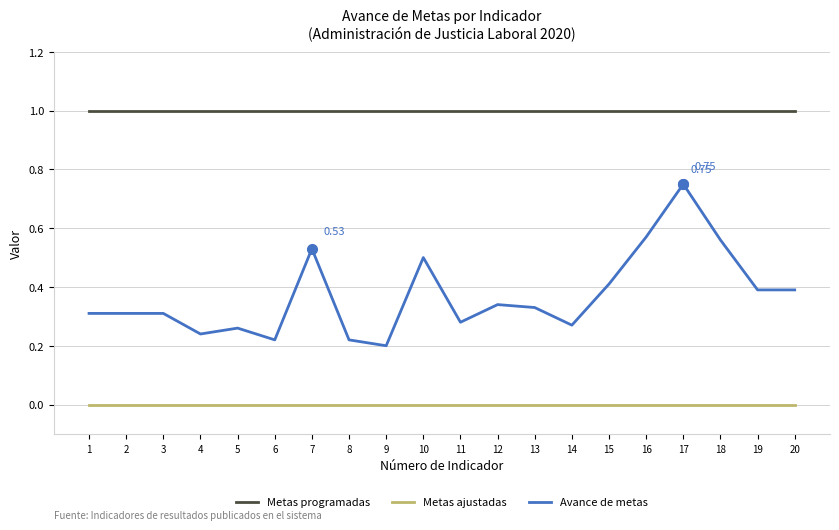

At 2, list the series in order from smallest to largest.

Metas ajustadas, Avance de metas, Metas programadas